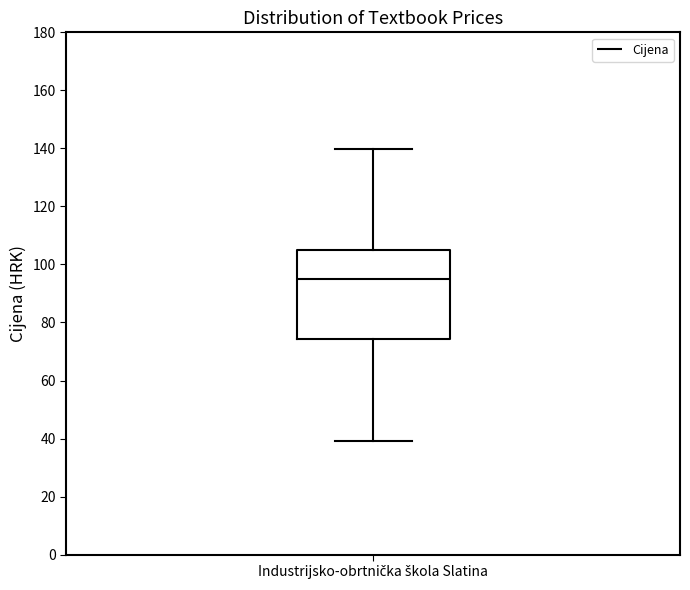

Read this box plot against the y-axis: the position of the median line, the range covered by the box, and the ends of both whiskers. The values are not printed on the chart, so give them approximately, as read against the axis.

median 96, box 74 to 106, whiskers 40 to 140